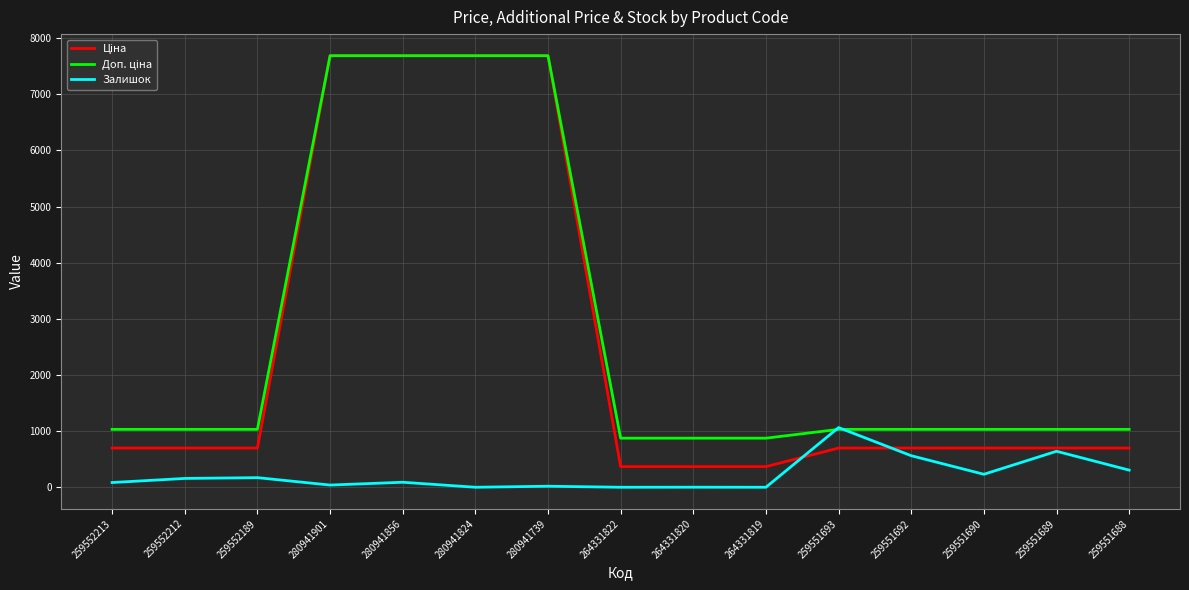

The value of Залишок at 259551690 is 231.0. True or false?

True